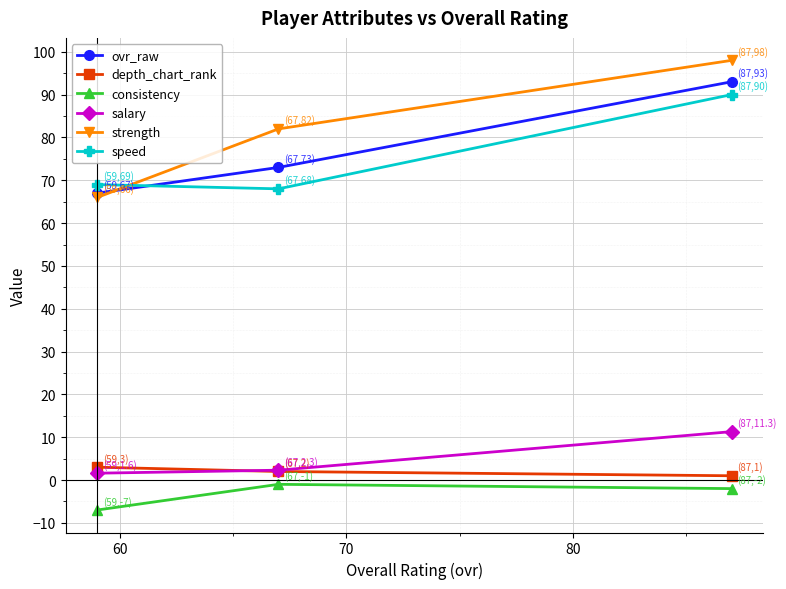

What is the value of the consistency point at the 1st from the left?

-7.0